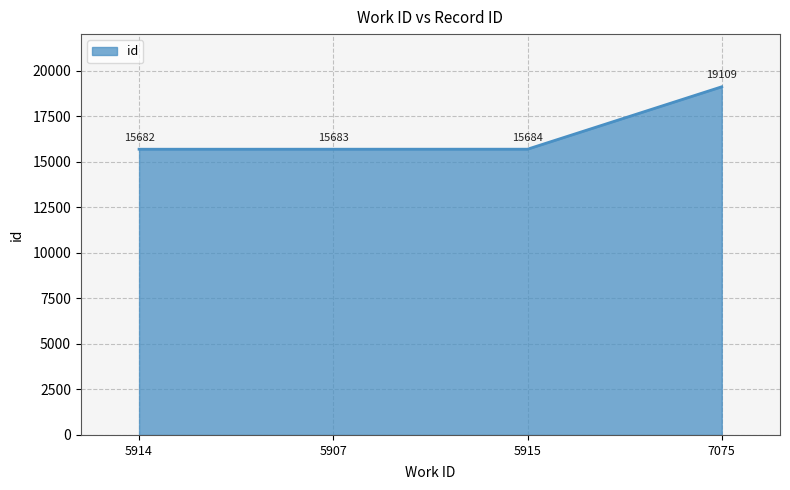

How many series are shown in this chart?

1